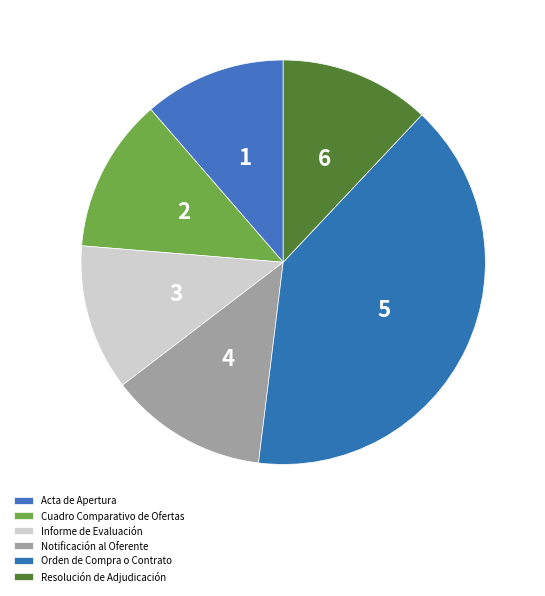

Do Acta de Apertura and Informe de Evaluación together represent more than half of the pie?

No